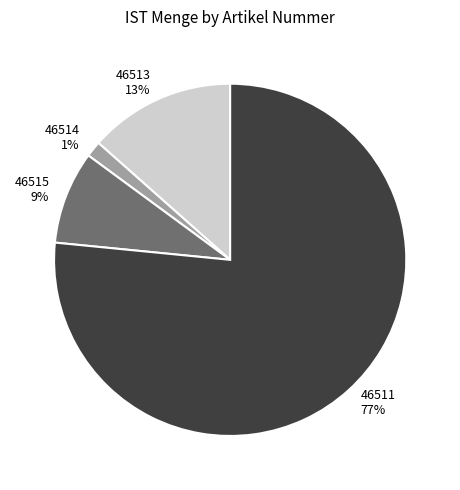

Count the number of slices in the pie.

4